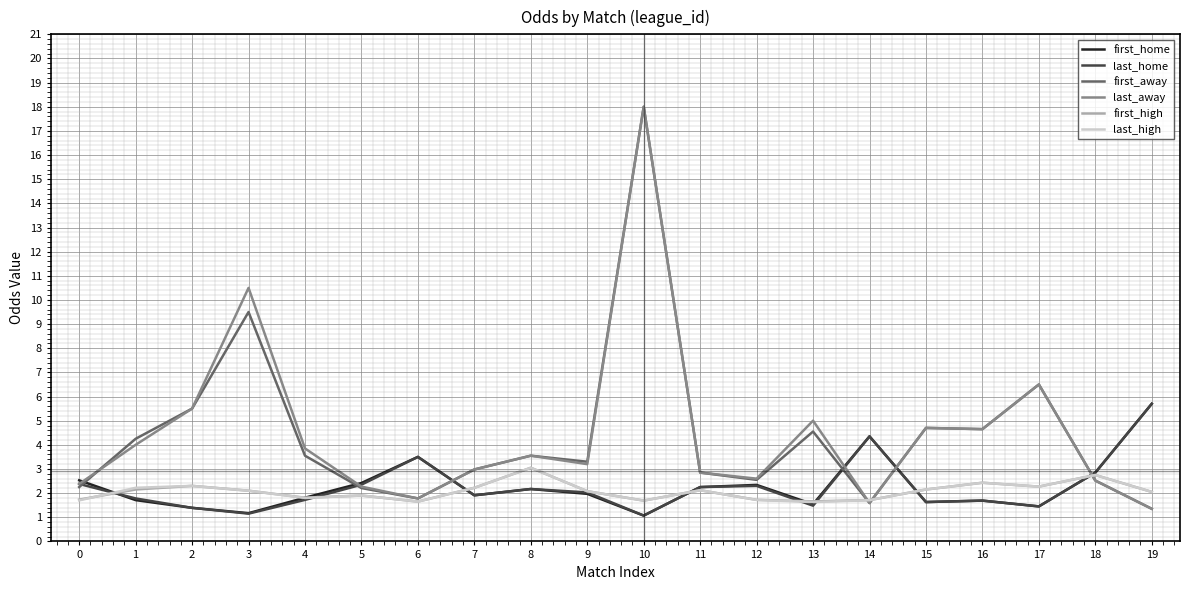

Does the chart have visible grid lines?

Yes